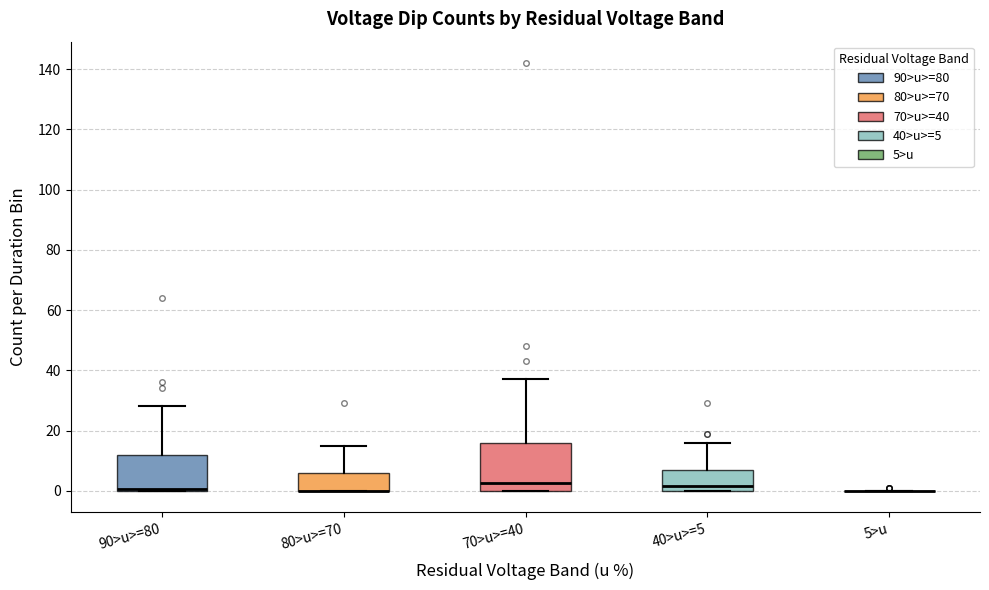

Reading left to right, transcribe this box plot: for each box, give where its median line is, the range the box spans, and where its two whiskers end, as read against the y-axis. The values are not printed on the chart, so give them approximately, as read against the axis.

90>u>=80: median 0 (drawn on the box's lower edge), box 0 to 12, whiskers 0 to 28
80>u>=70: median 0 (drawn on the box's lower edge), box 0 to 6, whiskers 0 to 16
70>u>=40: median 2, box 0 to 16, whiskers 0 to 38
40>u>=5: median 2, box 0 to 8, whiskers 0 to 16
5>u: box collapsed to a line at 0, whiskers 0 to 0